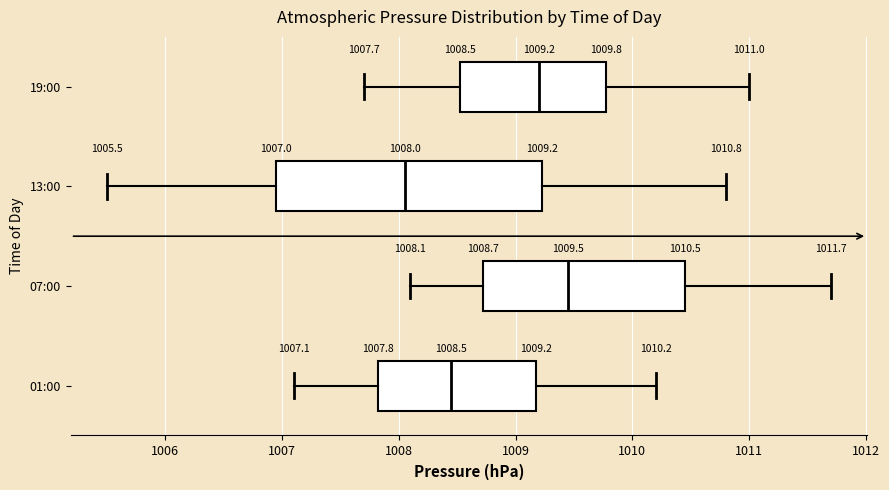

Which box's median line is the furthest to the left?

13:00